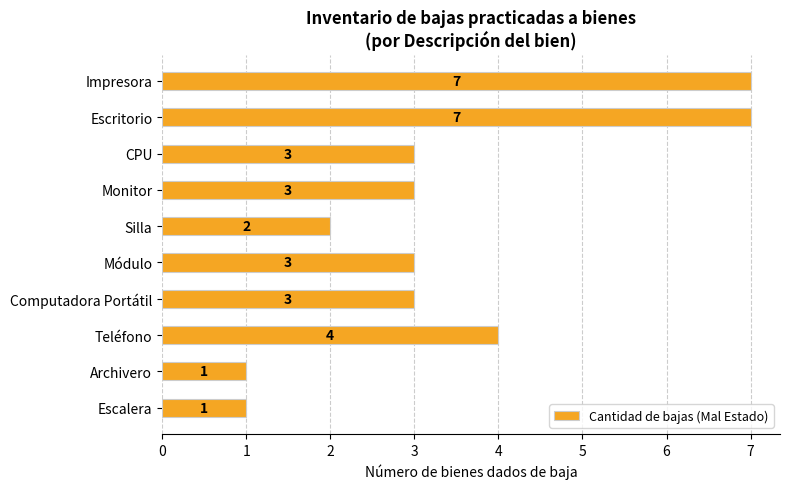

Approximately how many times larger is the value at Archivero compared to Monitor?

0.3